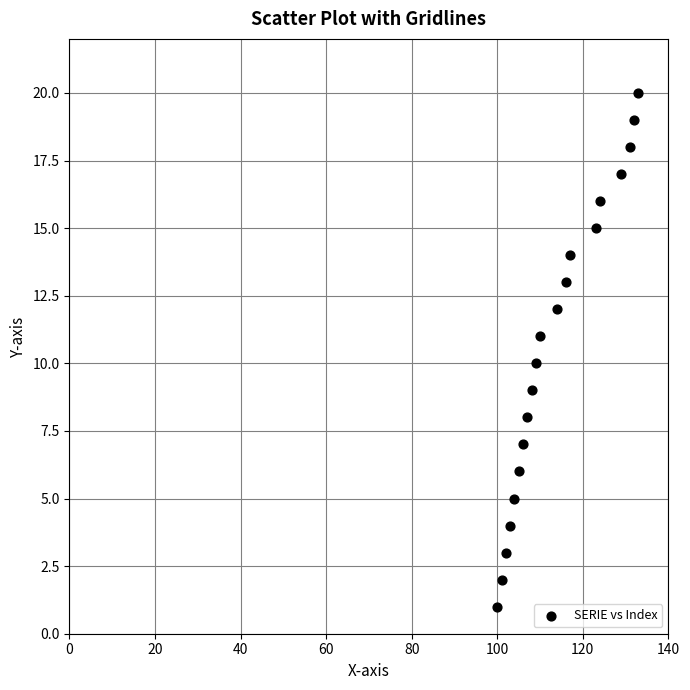

What is the range of X values (max minus min)?

33